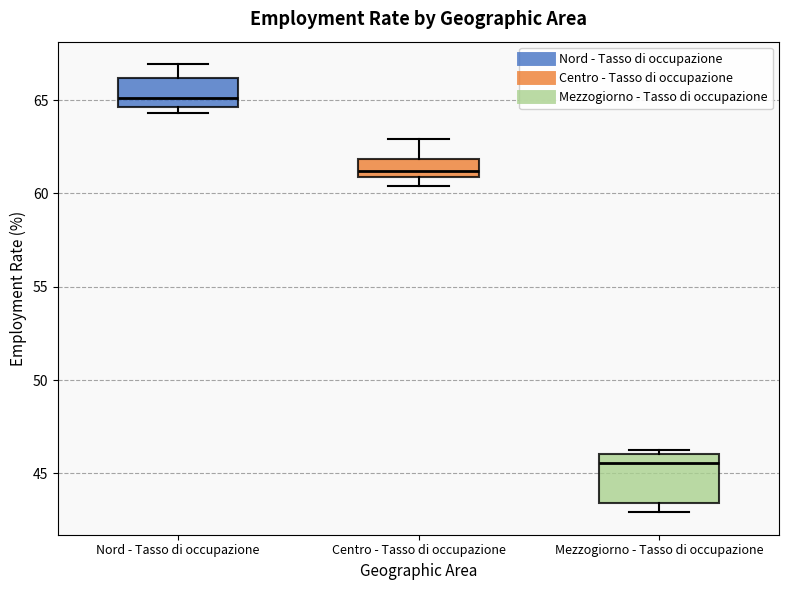

Where does the median line of the box for Nord - Tasso di occupazione sit on the y-axis? The values are not printed on the chart, so give them approximately, as read against the axis.

65.0